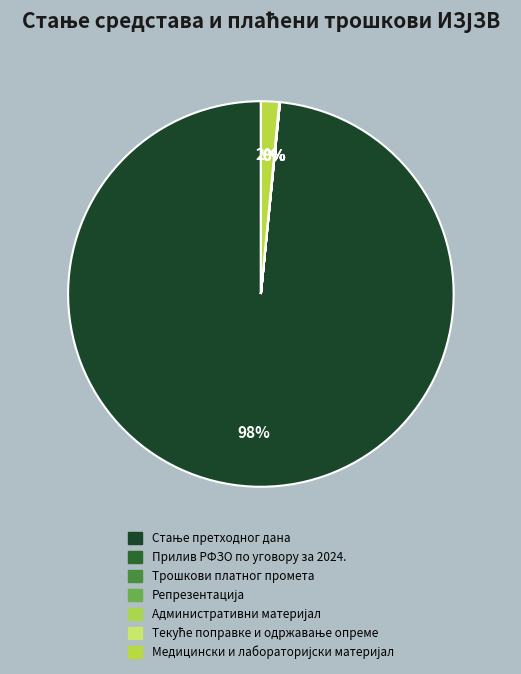

What is the largest slice in the pie chart?

СТАЊЕ ПРЕТХОДНОГ ДАНА